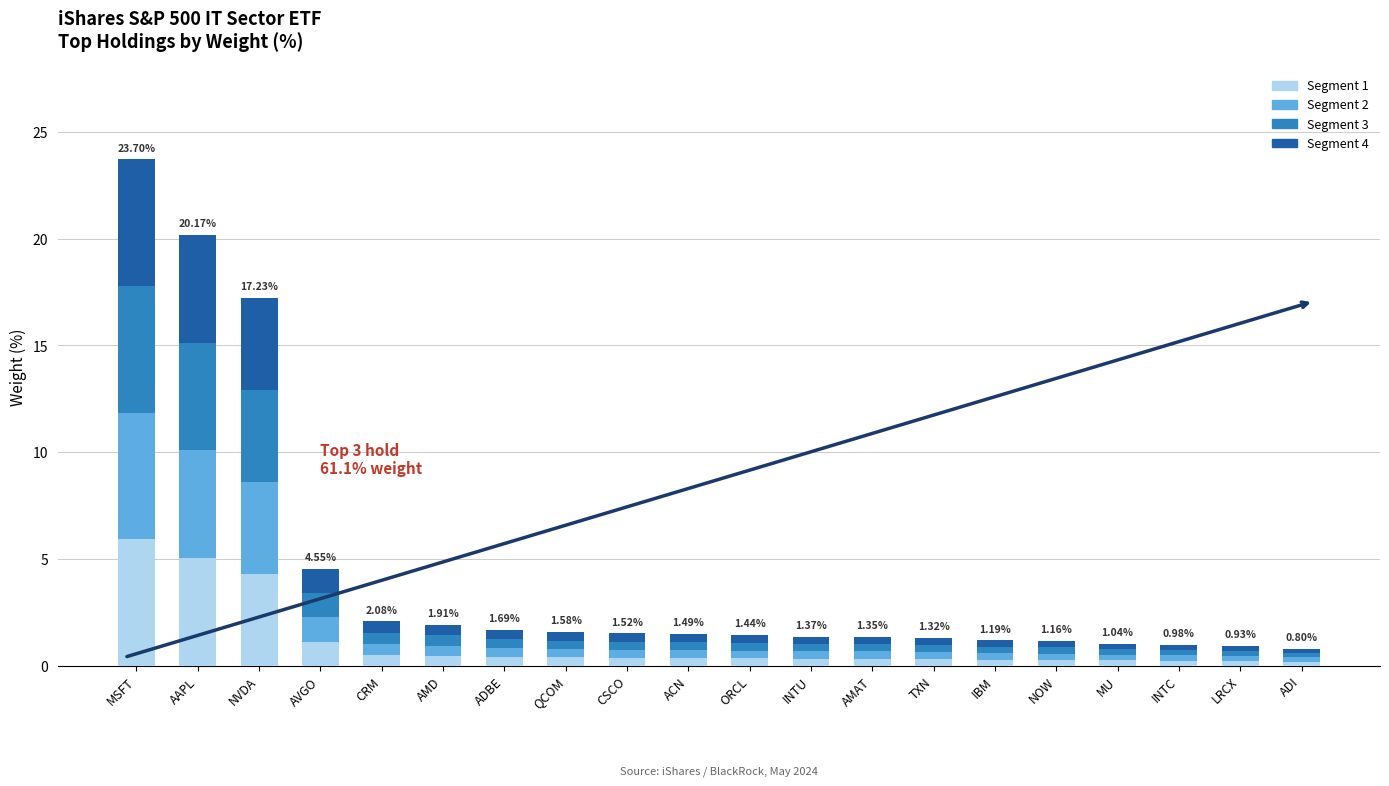

At which category is the sum across all series the highest?

MSFT